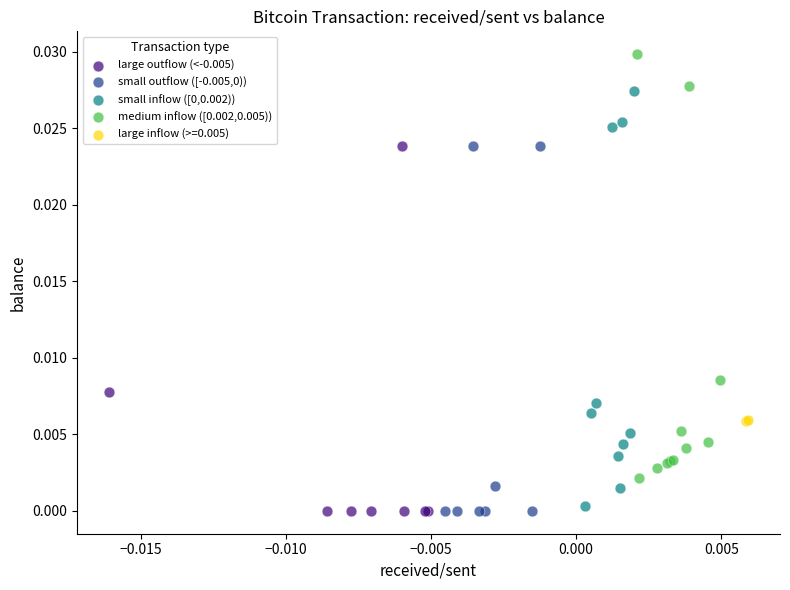

Which series contains the highest Y value?

medium inflow ([0.002,0.005))